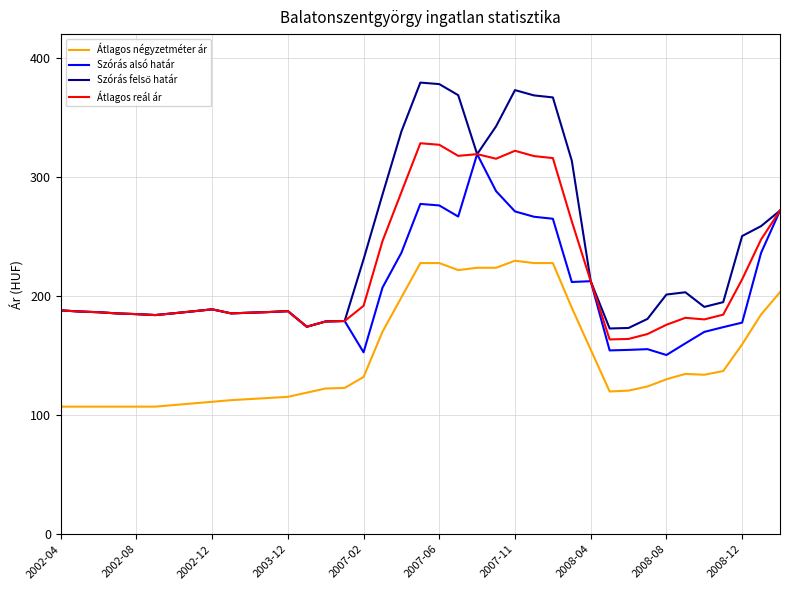

Does the chart have visible grid lines?

Yes